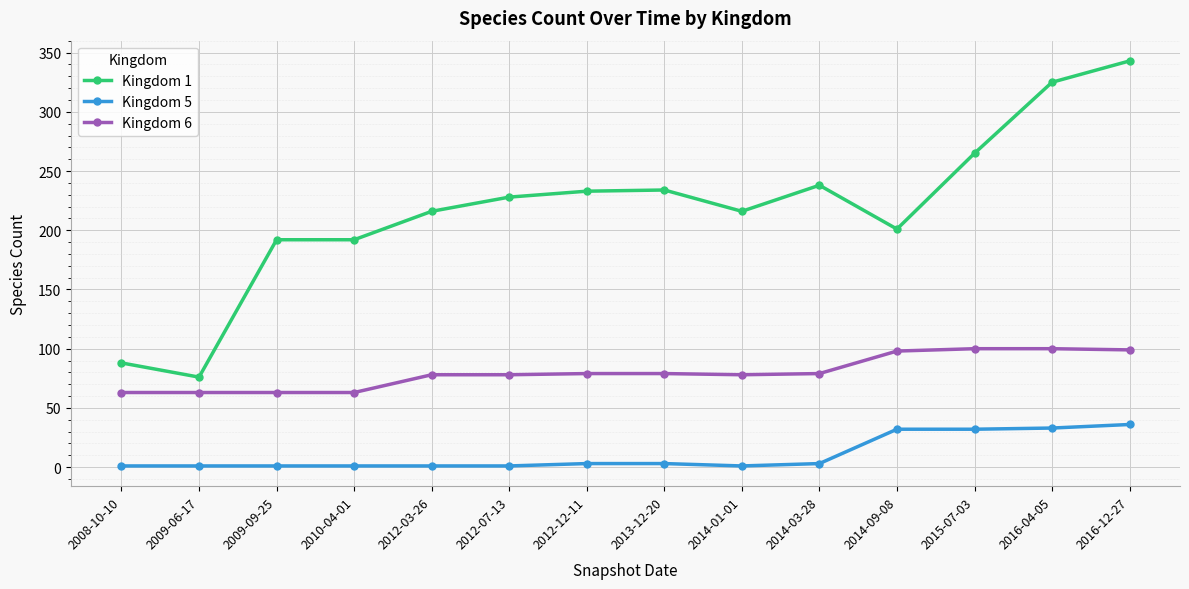

Does the chart display data point markers on the line(s)?

Yes